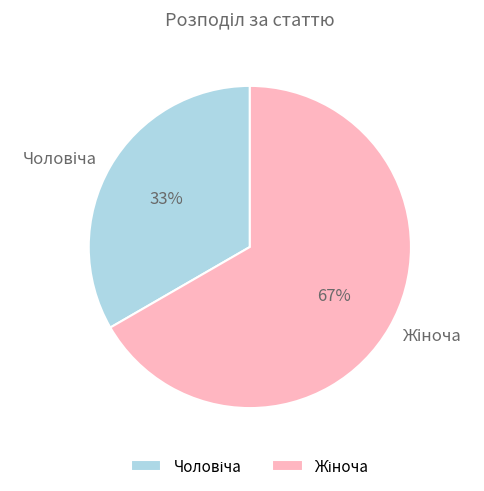

Is there a majority slice in this chart?

Yes